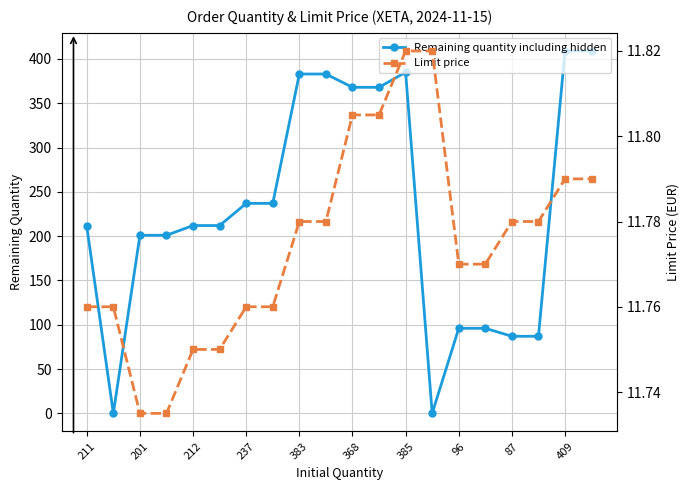

True or false: Remaining quantity including hidden has a value of 212 at 212.

True